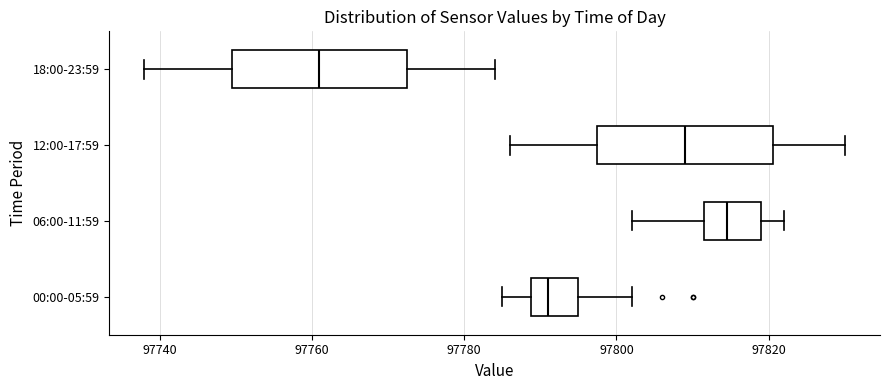

Where does the left whisker of the box for 06:00-11:59 end on the x-axis? The values are not printed on the chart, so give them approximately, as read against the axis.

97802